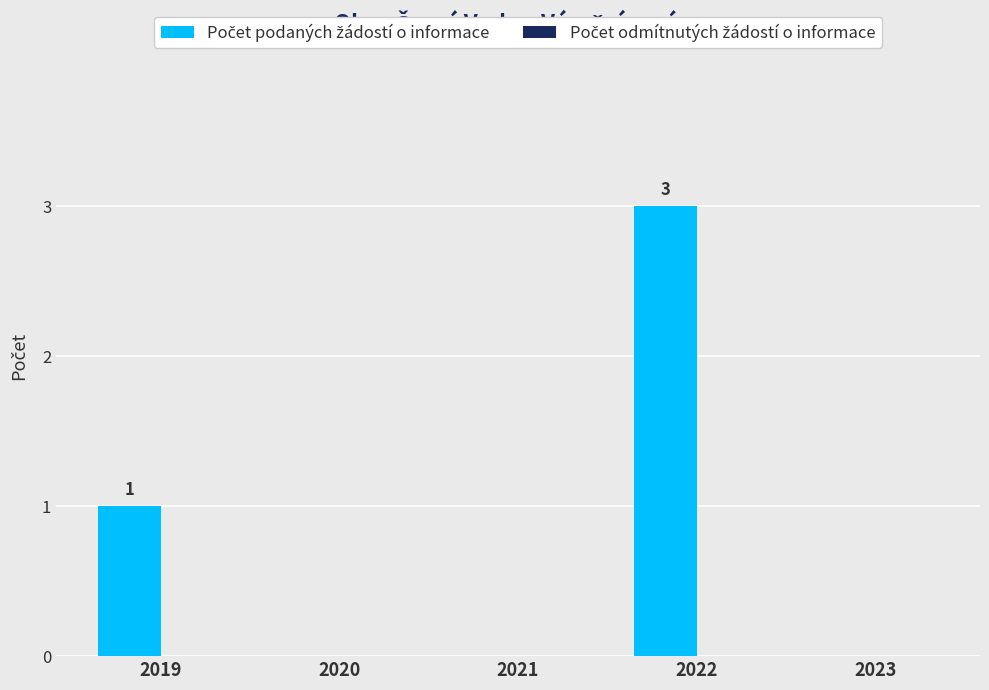

The value at 2022 is 3. True or false?

True